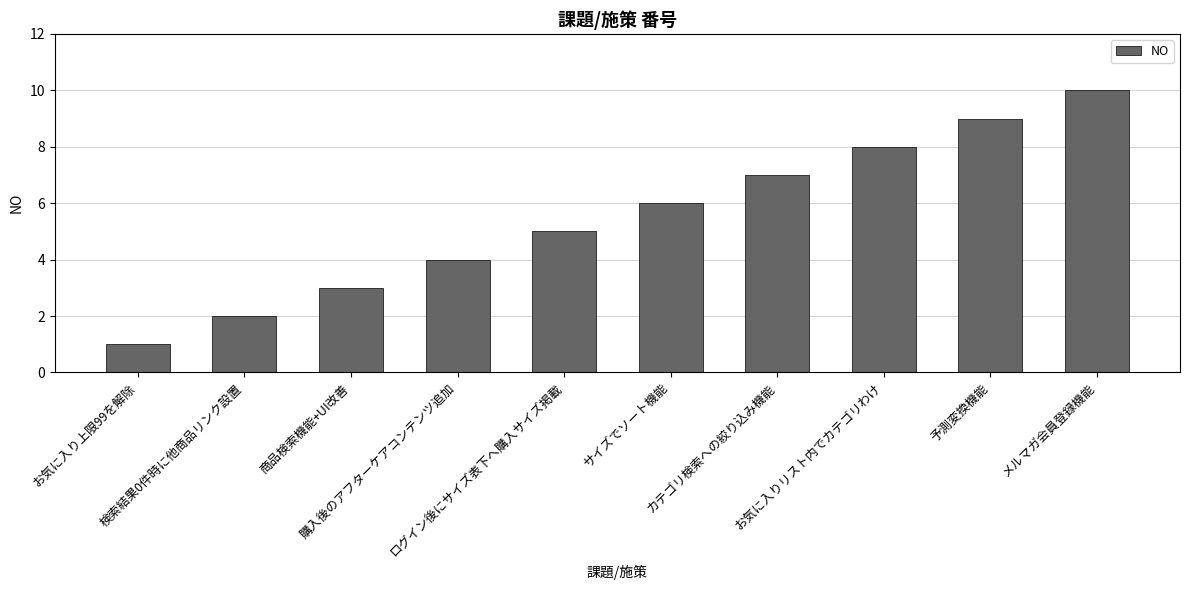

Which has a higher value, お気に入りリスト内でカテゴリわけ or お気に入り上限99を解除?

お気に入りリスト内でカテゴリわけ